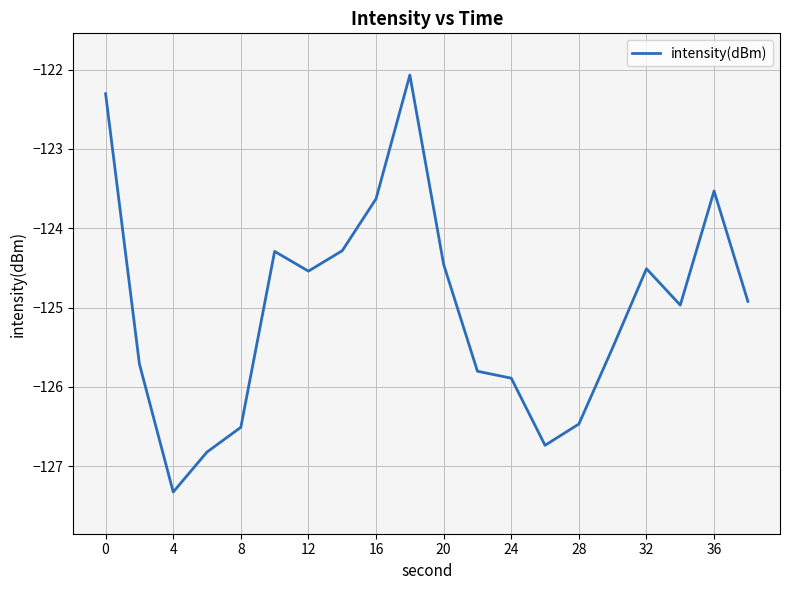

What is the maximum value shown in the chart?

-122.1